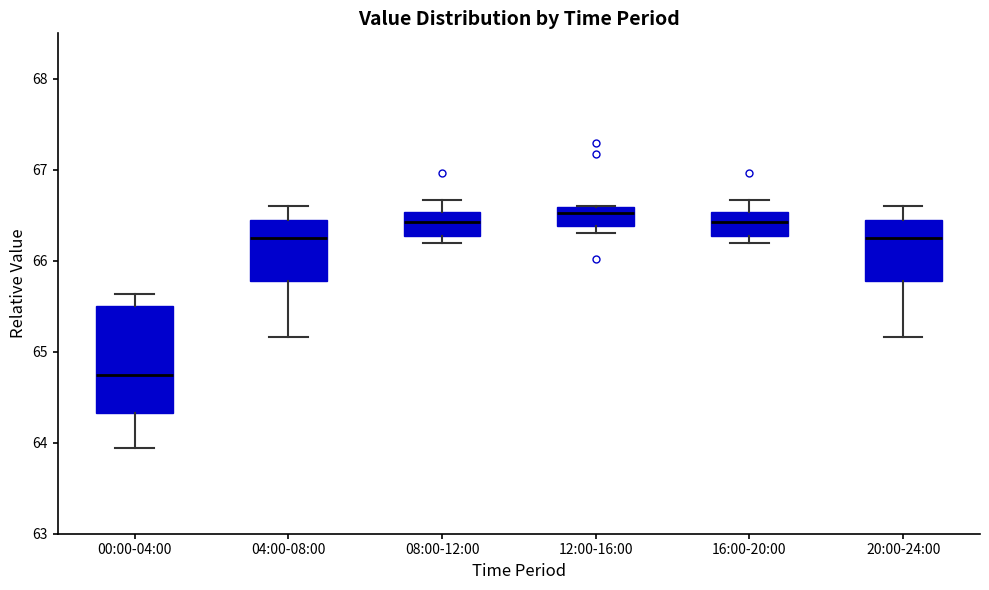

Which box's median line is the highest?

12:00-16:00